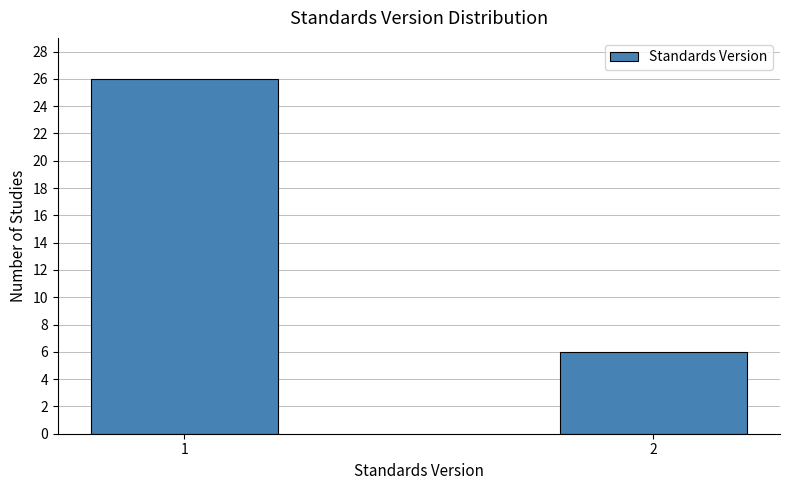

Reading left to right, extract all data points from this chart.

1=26	2=6